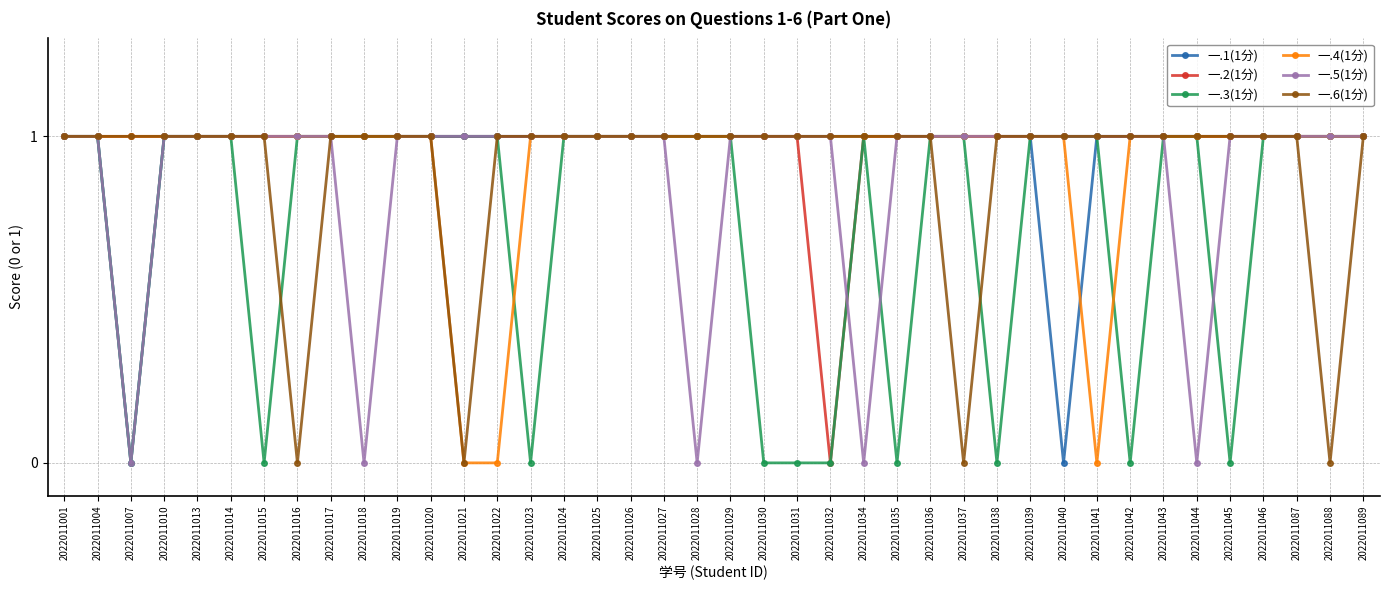

The 一.1(1分) series shows 1 at 2022011020. True or false?

True